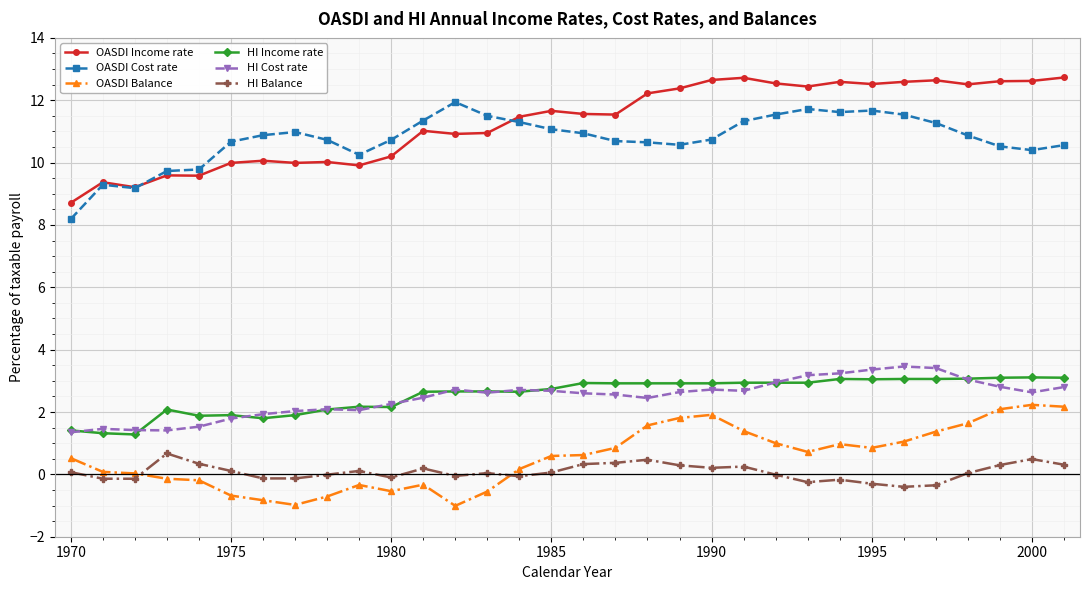

True or false: OASDI Cost rate has more than 0 points higher than both neighbors.

True